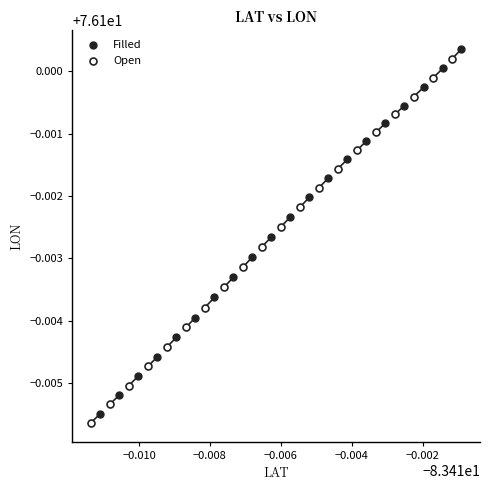

Which series has the largest Y range (max minus min)?

Filled